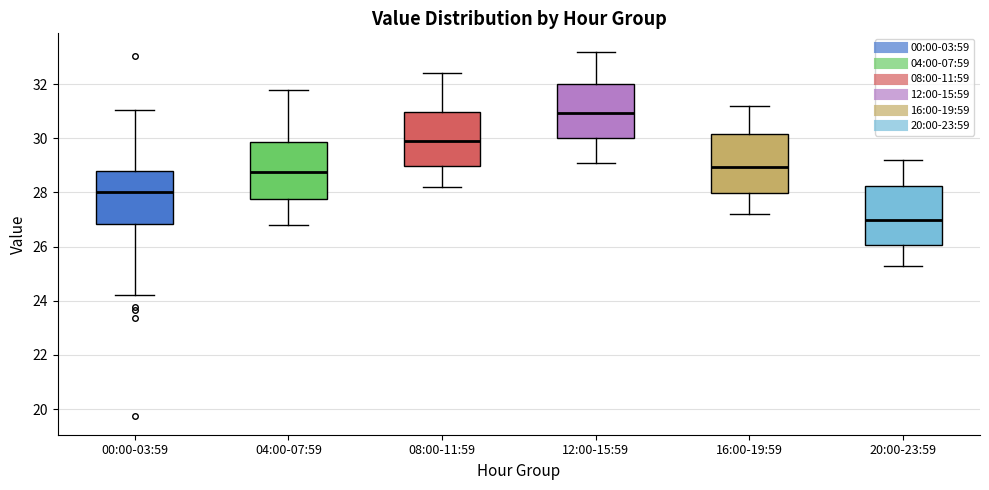

Which box's median line is the highest?

12:00-15:59